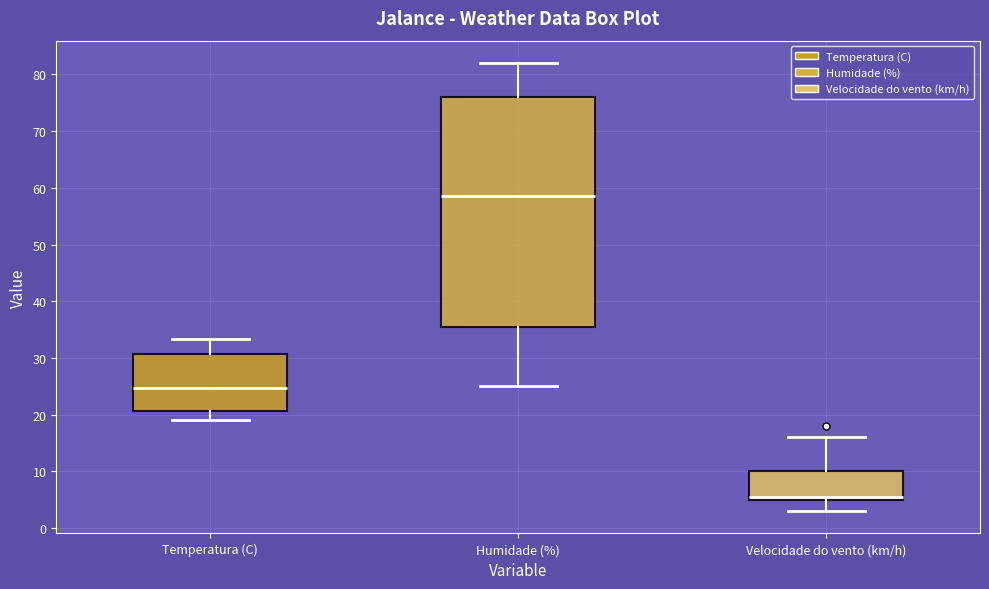

Reading left to right, read every box against the y-axis: the position of its median line, the range the box covers, and the ends of its whiskers. The values are not printed on the chart, so give them approximately, as read against the axis.

Temperatura (C): median 25, box 21 to 31, whiskers 19 to 33
Humidade (%): median 59, box 36 to 76, whiskers 25 to 82
Velocidade do vento (km/h): median 6, box 5 to 10, whiskers 3 to 16